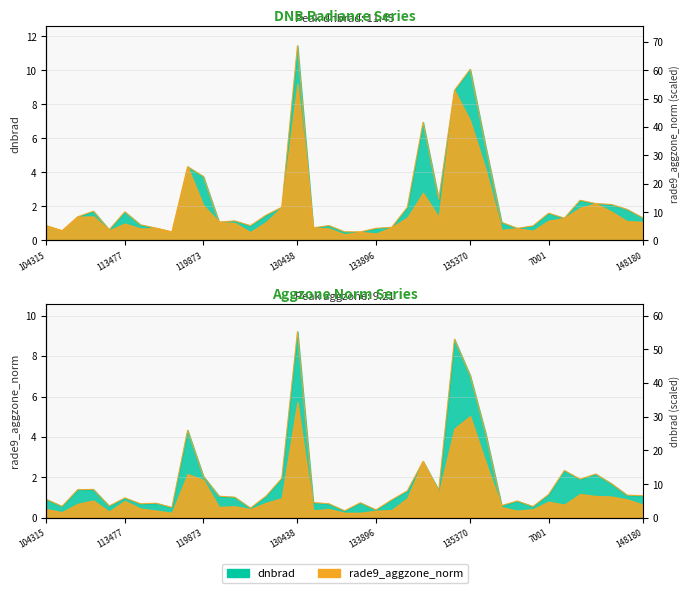

What is the difference between the highest and lowest values at 130438?

2.2